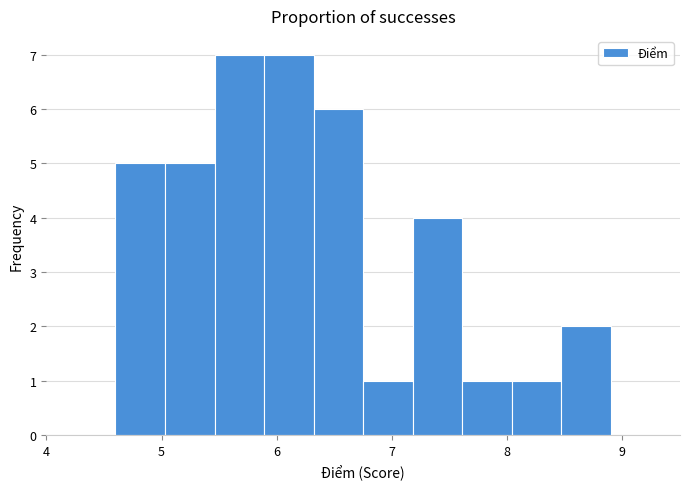

Reading left to right, list every bar in this chart as the range it spans on the x-axis followed by its height. Neither the bar edges nor the heights are printed on the chart, so give them approximately, as read against the axes.

4.60 to 5.03: 5
5.03 to 5.46: 5
5.46 to 5.89: 7
5.89 to 6.32: 7
6.32 to 6.75: 6
6.75 to 7.18: 1
7.18 to 7.61: 4
7.61 to 8.04: 1
8.04 to 8.47: 1
8.47 to 8.90: 2